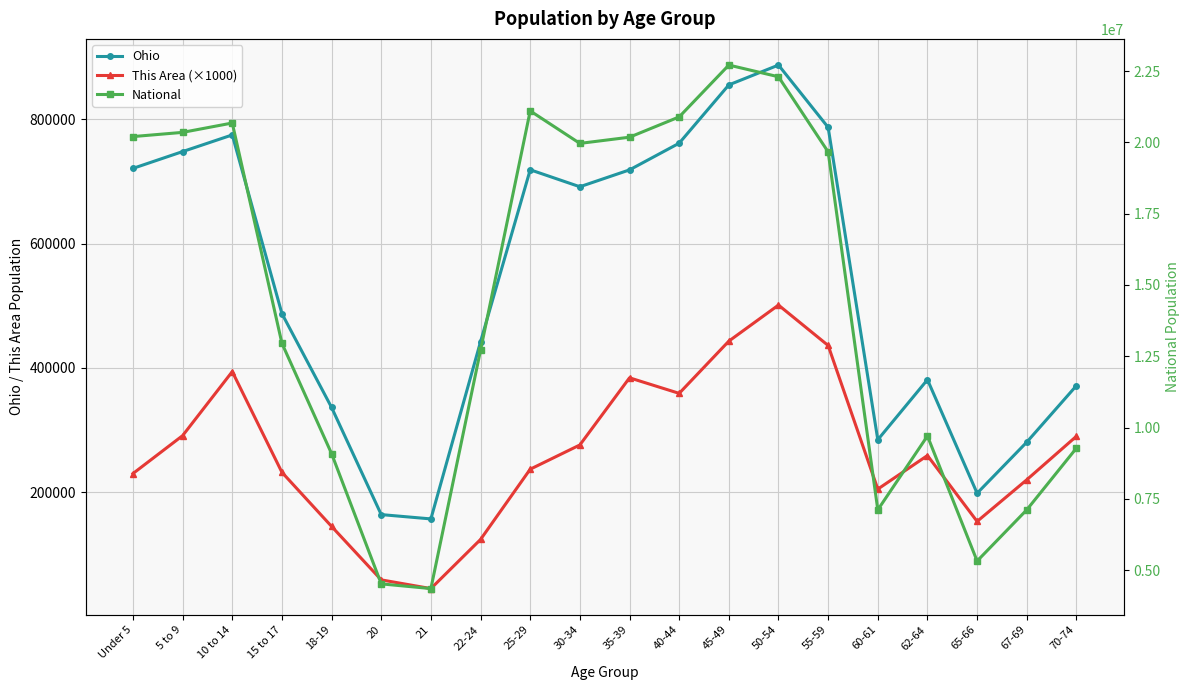

Which series has the largest range (max minus min)?

National